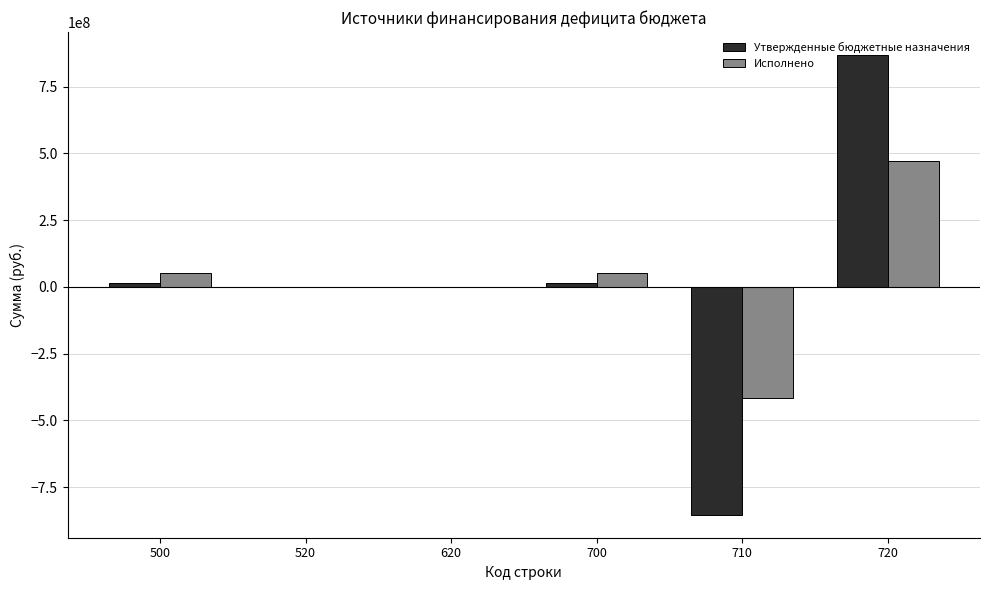

Is the value of Исполнено at 620 greater than the value of Утвержденные бюджетные назначения at 500?

No